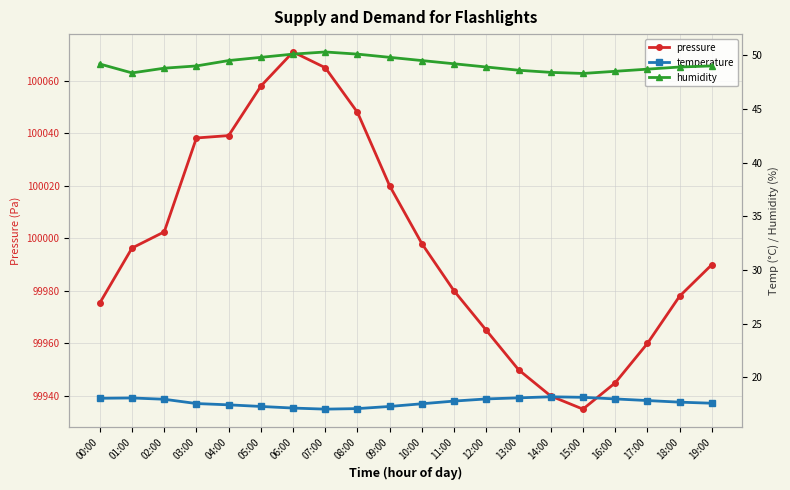

Reading left to right, extract all data points from this chart.

pressure: 00:00=99975.4	01:00=99996.3	02:00=100002.5	03:00=100038.2	04:00=100039.2	05:00=100058.0	06:00=100071.0	07:00=100065.0	08:00=100048.0	09:00=100020.0	10:00=99998.0	11:00=99980.0	12:00=99965.0	13:00=99950.0	14:00=99940.0	15:00=99935.0	16:00=99945.0	17:00=99960.0	18:00=99978.0	19:00=99990.0
temperature: 00:00=18.1	01:00=18.1	02:00=18.0	03:00=17.6	04:00=17.4	05:00=17.3	06:00=17.1	07:00=17.1	08:00=17.1	09:00=17.3	10:00=17.6	11:00=17.8	12:00=18.0	13:00=18.1	14:00=18.2	15:00=18.1	16:00=18.0	17:00=17.9	18:00=17.7	19:00=17.6
humidity: 00:00=49.2	01:00=48.4	02:00=48.8	03:00=49.0	04:00=49.5	05:00=49.8	06:00=50.1	07:00=50.3	08:00=50.1	09:00=49.8	10:00=49.5	11:00=49.2	12:00=48.9	13:00=48.6	14:00=48.4	15:00=48.3	16:00=48.5	17:00=48.7	18:00=48.9	19:00=49.0